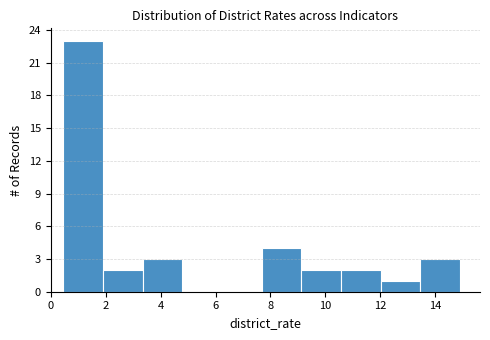

Reading left to right, transcribe this chart: for each bar, give the range it covers on the x-axis and its height. Neither the bar edges nor the heights are printed on the chart, so give them approximately, as read against the axes.

0.4 to 1.8: 23
1.8 to 3.4: 2
3.4 to 4.8: 3
4.8 to 6.2: 0
6.2 to 7.6: 0
7.6 to 9.2: 4
9.2 to 10.6: 2
10.6 to 12.0: 2
12.0 to 13.4: 1
13.4 to 15.0: 3